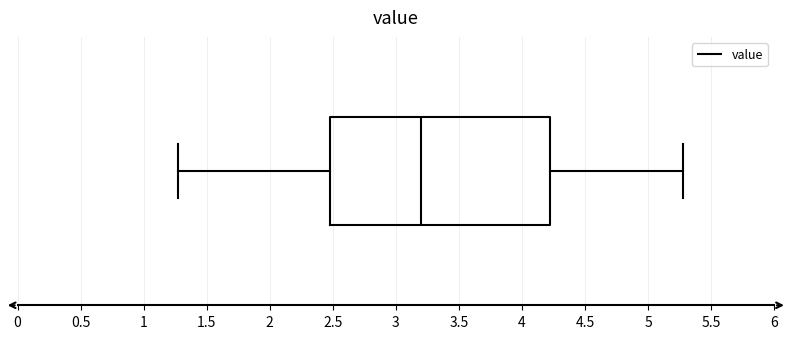

Transcribe this box plot: give where the median line is, the range the box spans, and where the two whiskers end, as read against the x-axis. The values are not printed on the chart, so give them approximately, as read against the axis.

median 3.20, box 2.50 to 4.20, whiskers 1.25 to 5.30